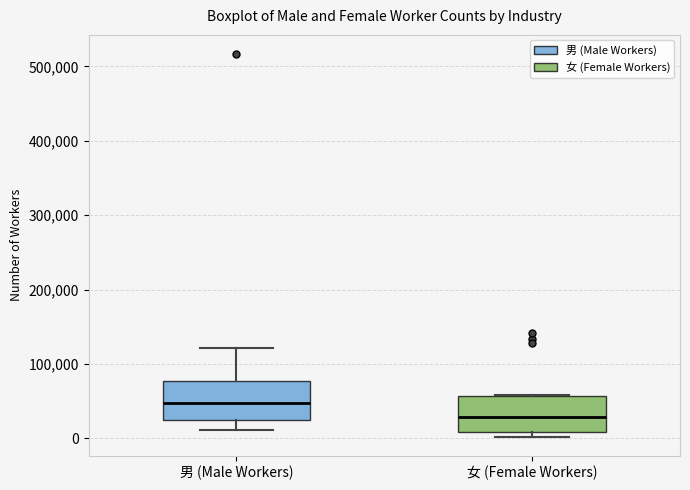

Reading left to right, read every box against the y-axis: the position of its median line, the range the box covers, and the ends of its whiskers. The values are not printed on the chart, so give them approximately, as read against the axis.

男 (Male Workers): median 50000, box 20000 to 80000, whiskers 10000 to 120000
女 (Female Workers): median 30000, box 10000 to 60000, whiskers 0 to 60000